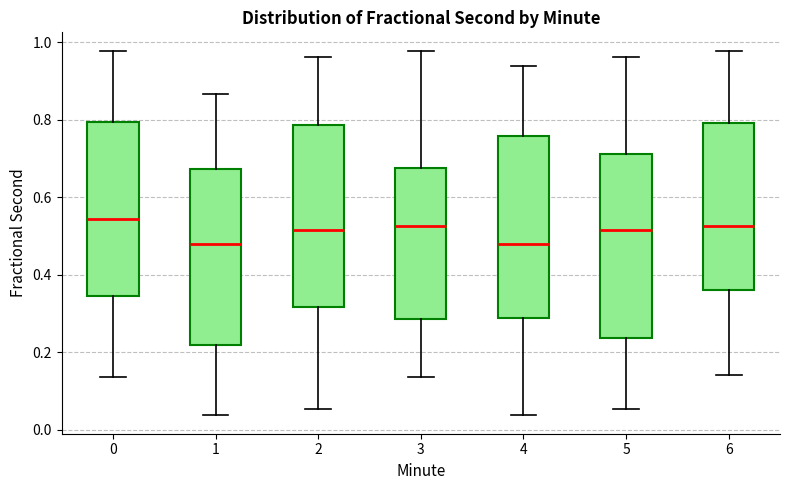

Reading left to right, read every box against the y-axis: the position of its median line, the range the box covers, and the ends of its whiskers. The values are not printed on the chart, so give them approximately, as read against the axis.

0: median 0.54, box 0.34 to 0.80, whiskers 0.14 to 0.98
1: median 0.48, box 0.22 to 0.68, whiskers 0.04 to 0.86
2: median 0.52, box 0.32 to 0.78, whiskers 0.06 to 0.96
3: median 0.52, box 0.28 to 0.68, whiskers 0.14 to 0.98
4: median 0.48, box 0.28 to 0.76, whiskers 0.04 to 0.94
5: median 0.52, box 0.24 to 0.72, whiskers 0.06 to 0.96
6: median 0.52, box 0.36 to 0.80, whiskers 0.14 to 0.98